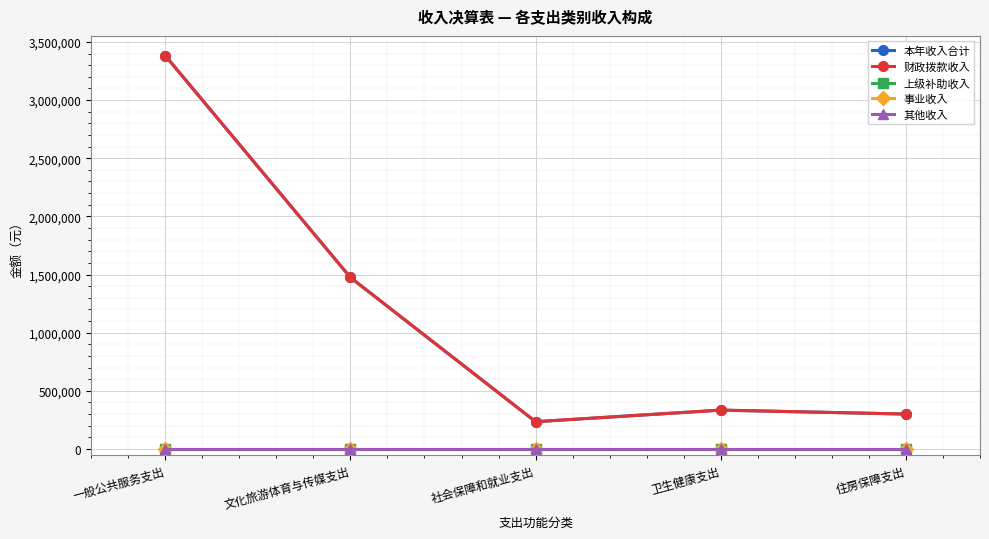

What is the spread (max minus min) of values at 一般公共服务支出?

3383162.7